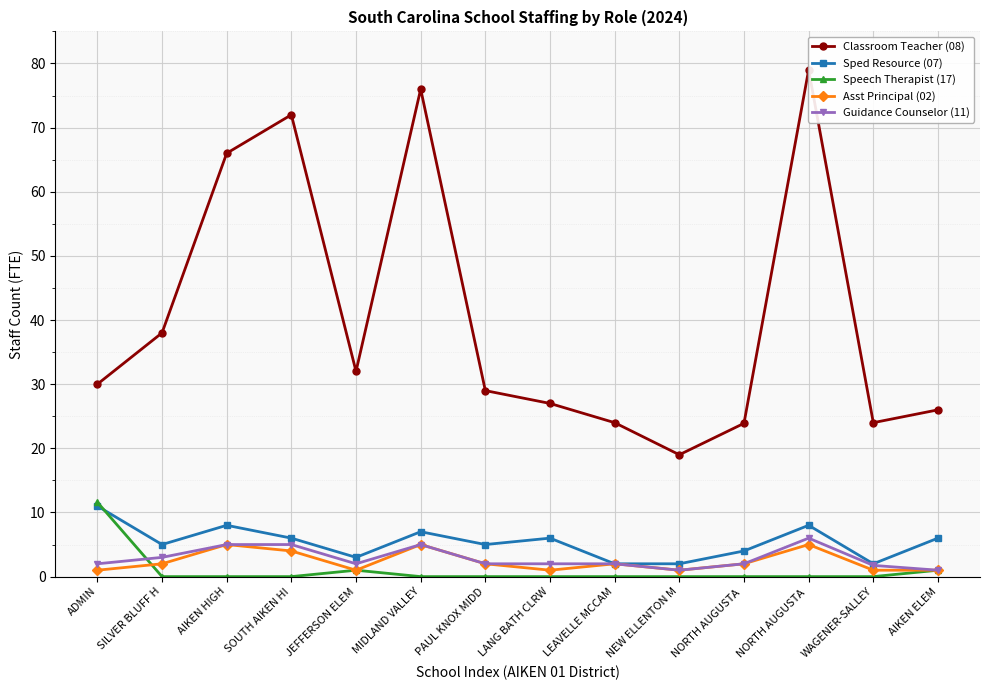

How many values in the Speech Therapist (17) series exceed 0?

3